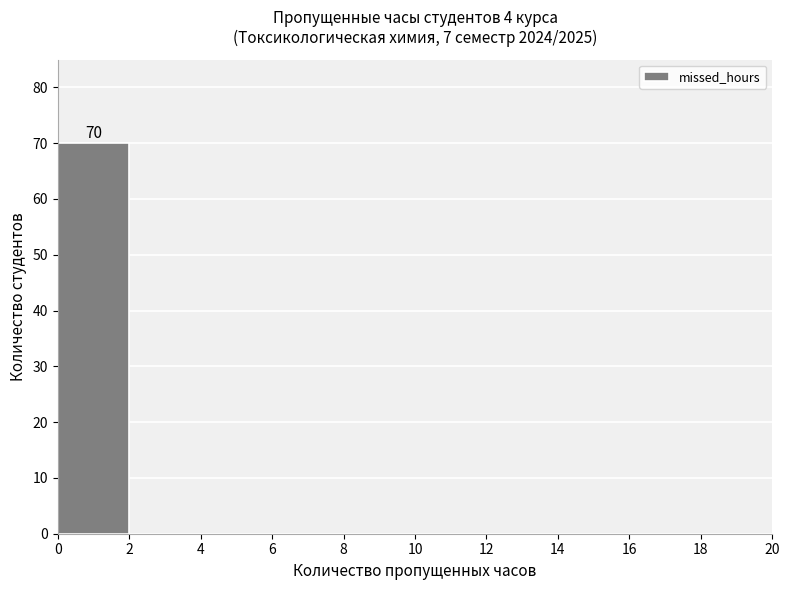

Over which range of the x-axis is the bar tallest?

0 to 2